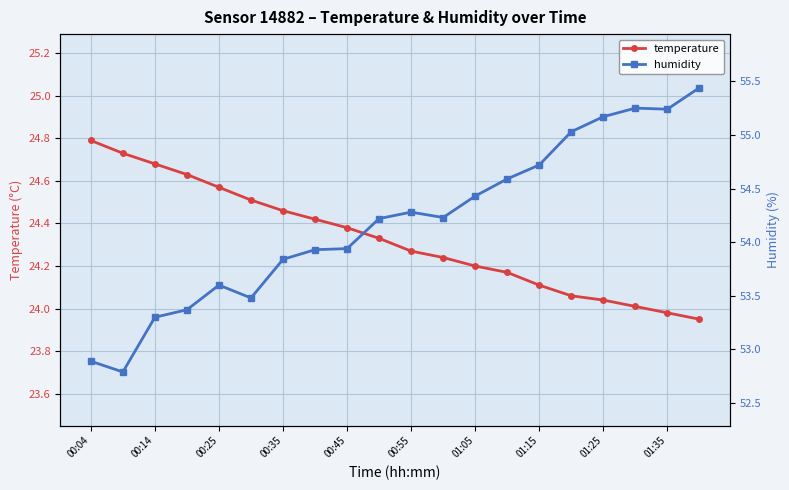

True or false: temperature has a value of 10.2 at 00:35.

False